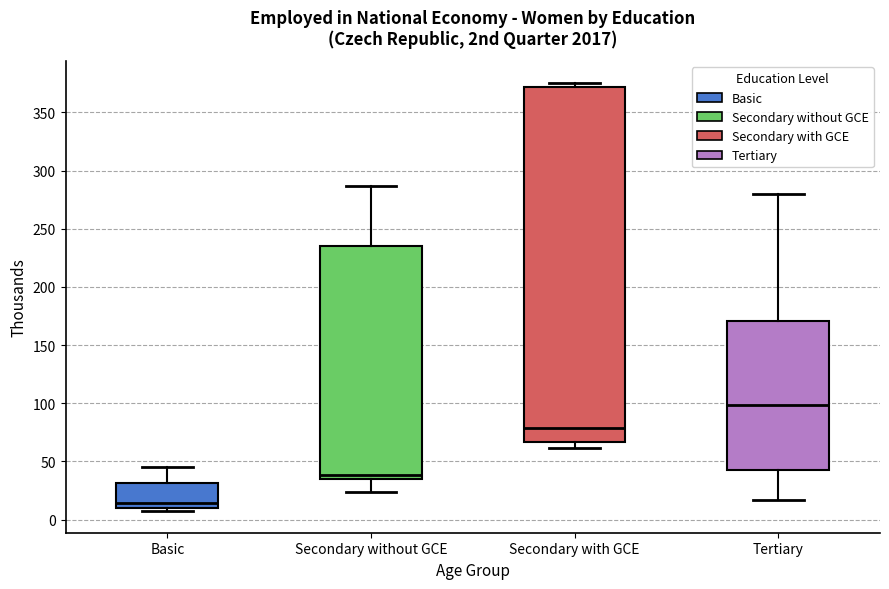

Where does the upper whisker of the box for Tertiary end on the y-axis? The values are not printed on the chart, so give them approximately, as read against the axis.

280